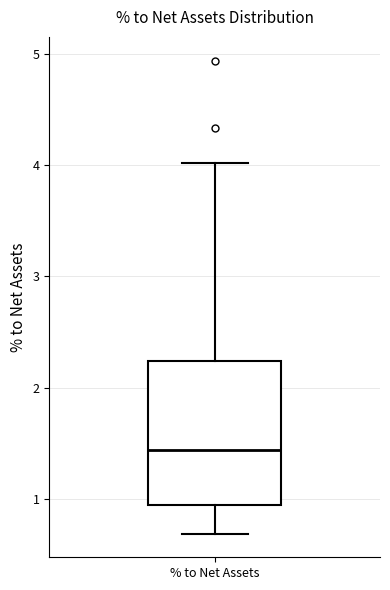

Where does the lower whisker of the box for % to Net Assets end on the y-axis? The values are not printed on the chart, so give them approximately, as read against the axis.

0.7